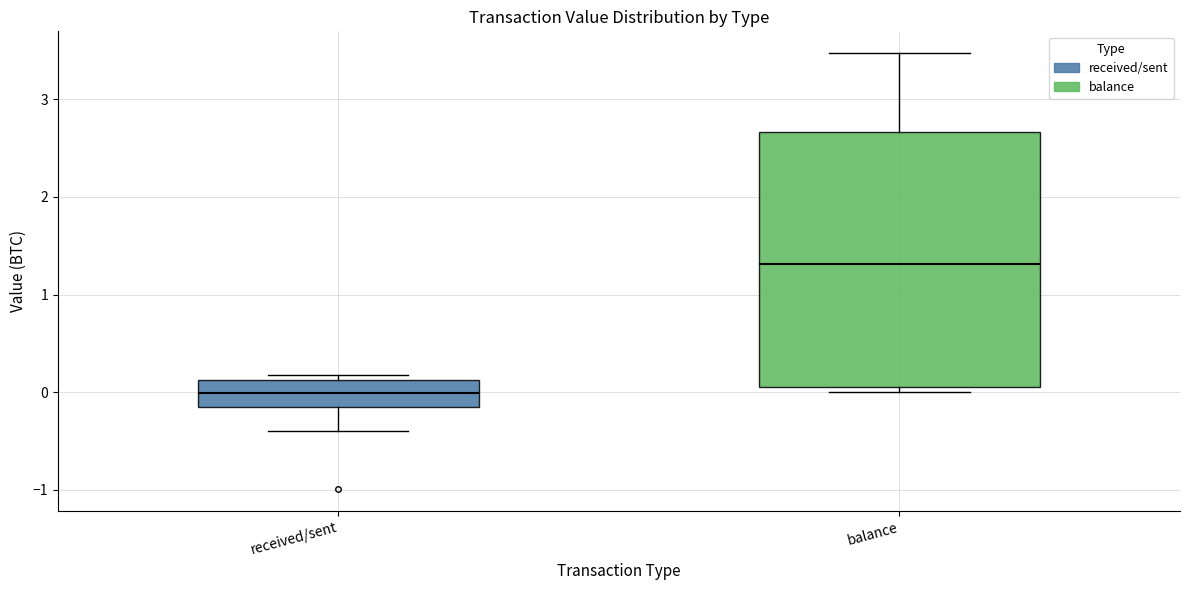

Reading left to right, read every box against the y-axis: the position of its median line, the range the box covers, and the ends of its whiskers. The values are not printed on the chart, so give them approximately, as read against the axis.

received/sent: median 0.0, box -0.2 to 0.1, whiskers -0.4 to 0.2
balance: median 1.3, box 0.0 to 2.7, whiskers 0.0 (just below the box's lower edge) to 3.5